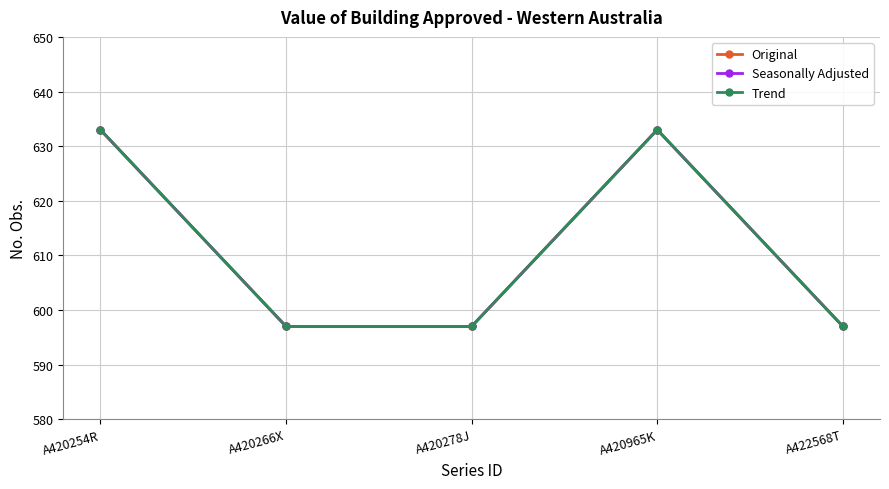

What is the difference between the Original values at A420278J and A420254R?

36